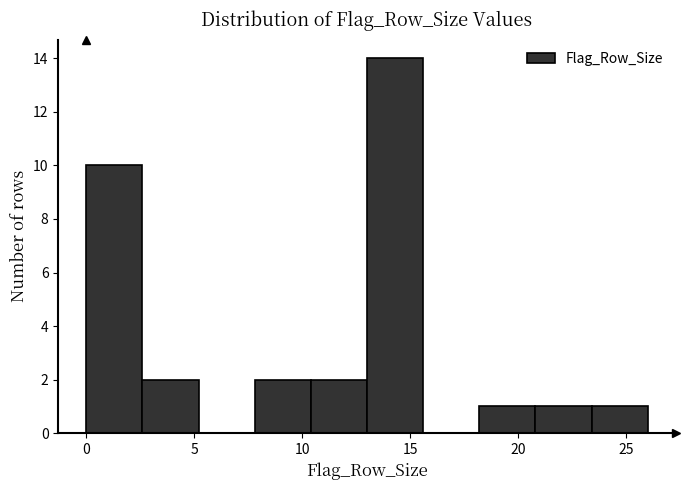

Reading left to right, transcribe this chart: for each bar, give the range it covers on the x-axis and its height. Neither the bar edges nor the heights are printed on the chart, so give them approximately, as read against the axes.

0.0 to 2.6: 10
2.6 to 5.2: 2
5.2 to 7.8: 0
7.8 to 10.4: 2
10.4 to 13.0: 2
13.0 to 15.6: 14
15.6 to 18.2: 0
18.2 to 20.8: 1
20.8 to 23.4: 1
23.4 to 26.0: 1